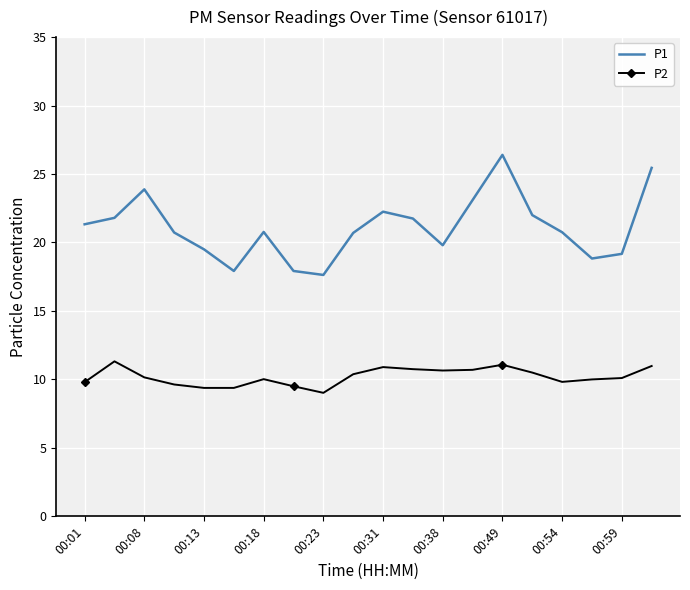

In P1, how many points are lower than both neighbors (excluding endpoints)?

4